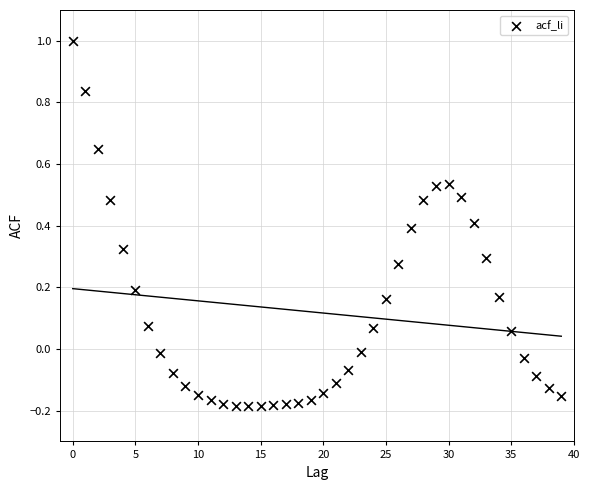

What is the range of Y values (max minus min)?

1.2